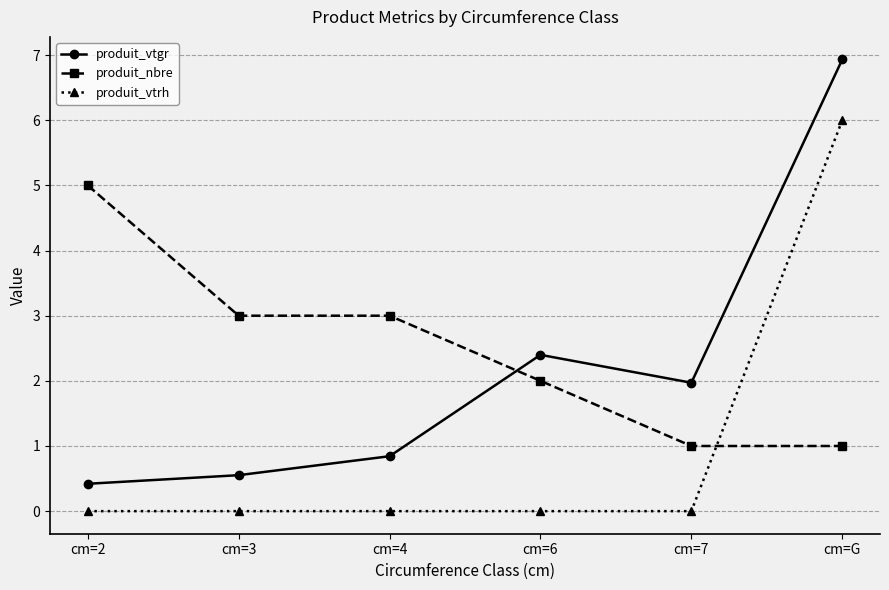

True or false: produit_vtgr has a value of 9.3 at cm=G.

False